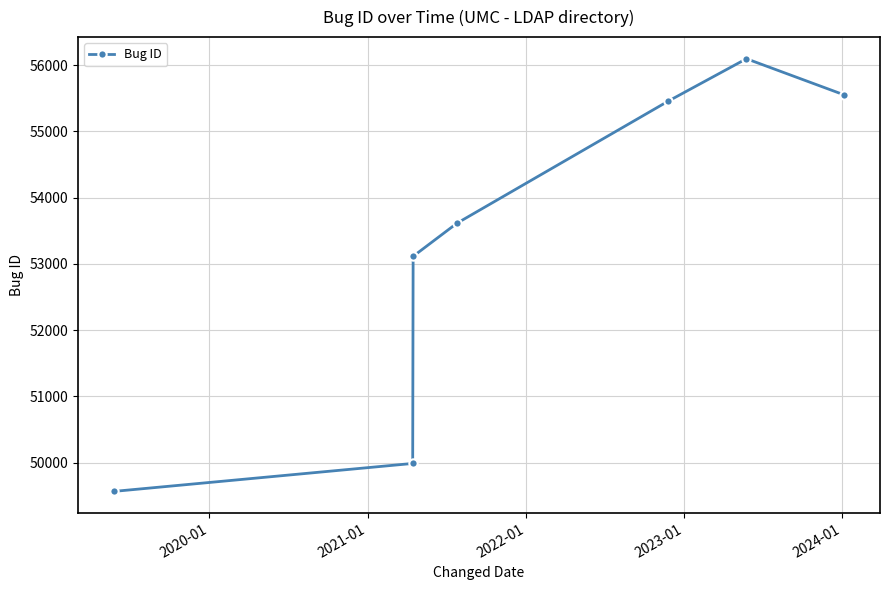

What is the smallest value displayed?

49566